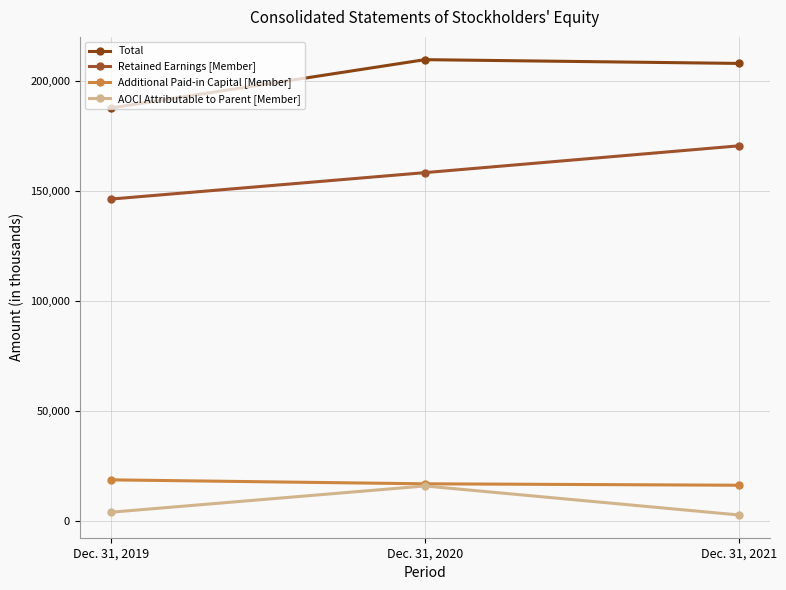

Does the chart display data point markers on the line(s)?

Yes